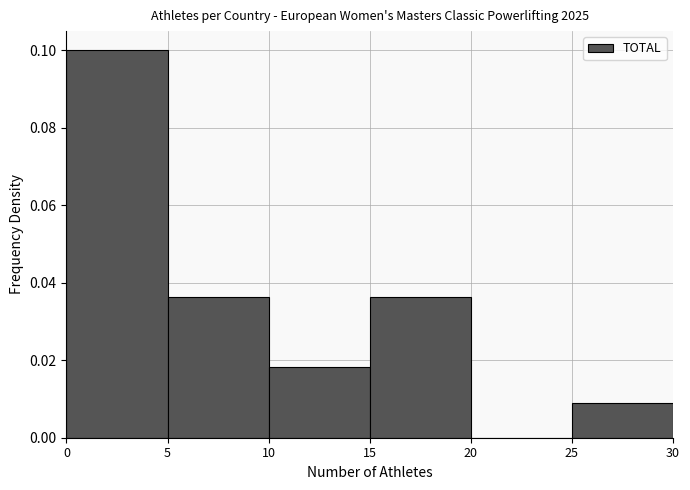

Over which range of the x-axis is the bar tallest?

0 to 5